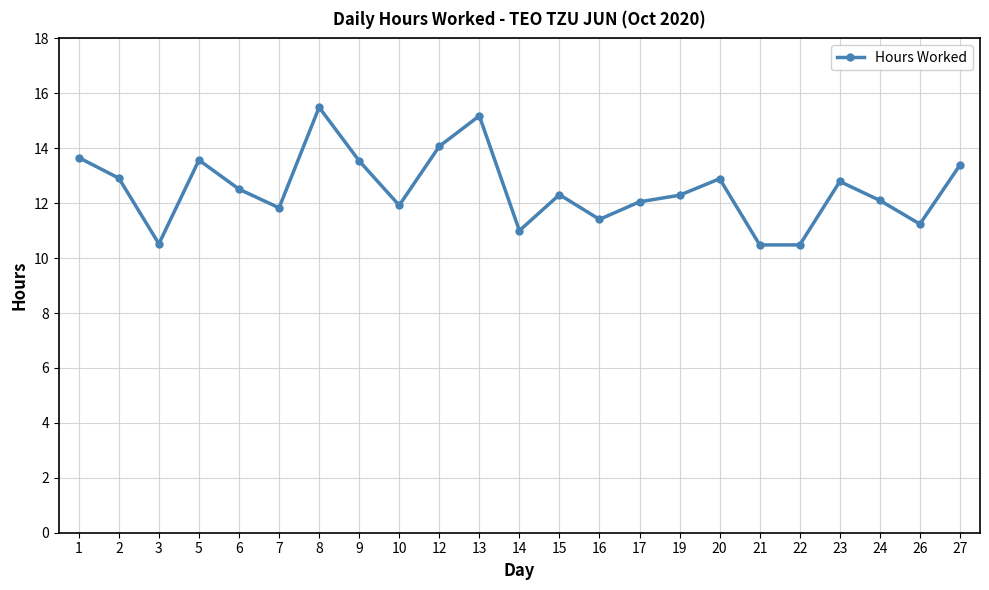

Between 7 and 14, which is larger?

7